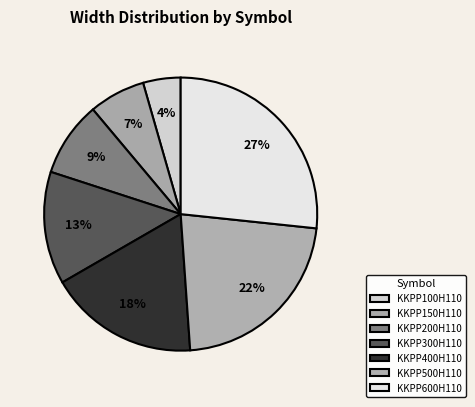

Which category has the biggest portion of the pie?

KKPP600H110